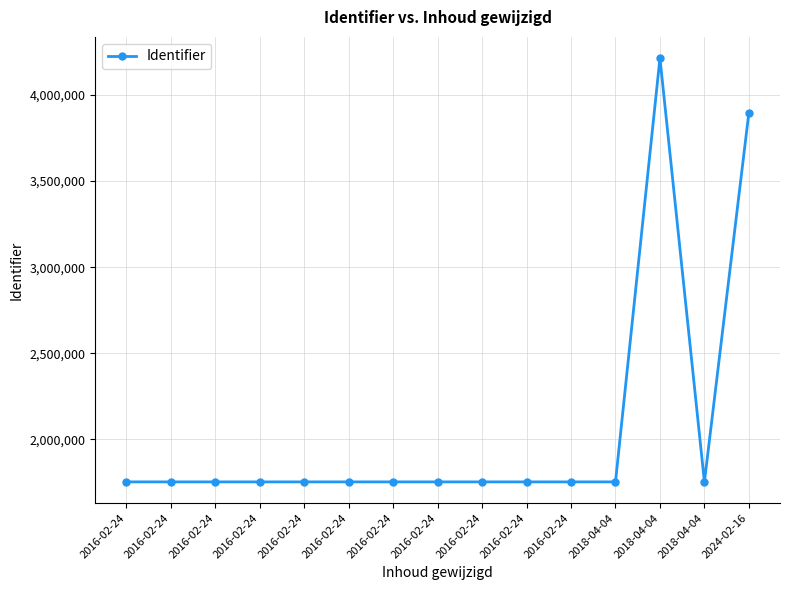

How many data points does each series have?

15